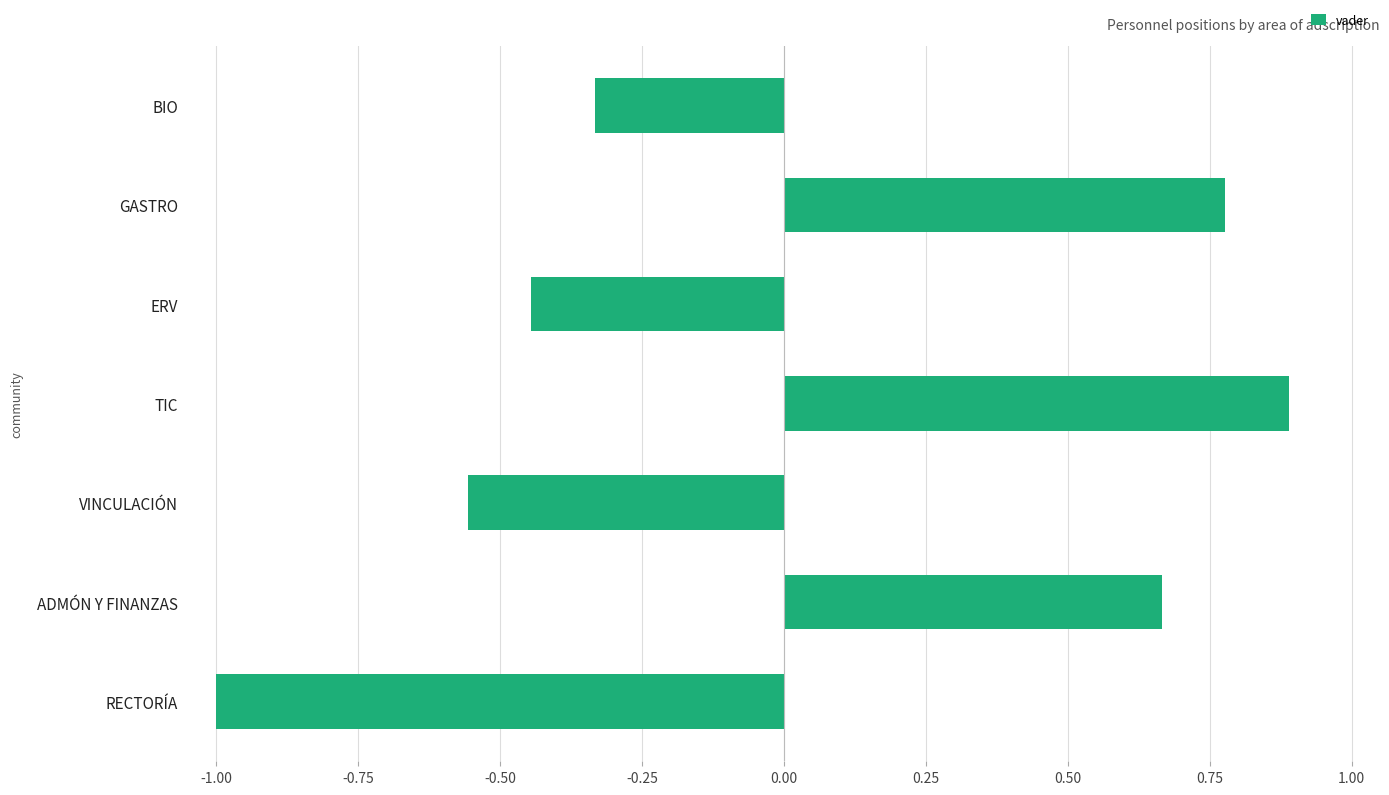

What is the difference between the maximum and minimum values?

1.9